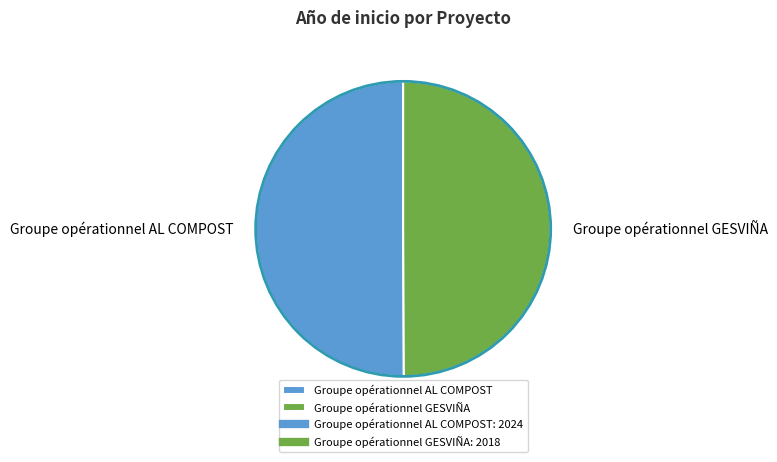

Combined, do Groupe opérationnel AL COMPOST and Groupe opérationnel GESVIÑA account for over 50%?

Yes